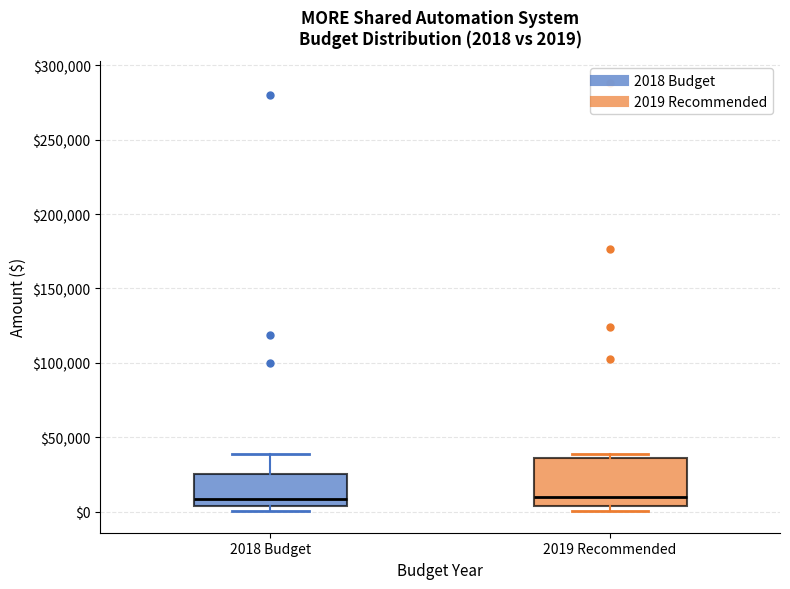

Comparing the boxes themselves (not the whiskers), which one is the tallest?

2019 Recommended